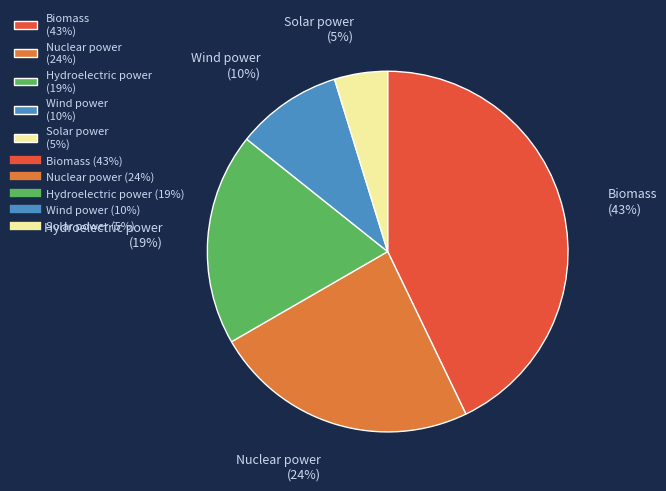

Is the sum of Solar power (5%) and Hydroelectric power (19%) greater than half?

No